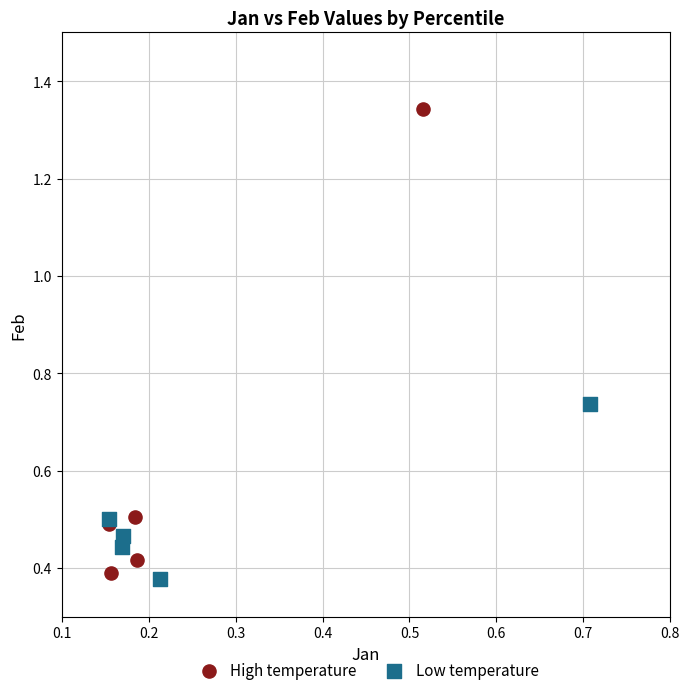

What are all the series names shown in the legend?

High temperature, Low temperature